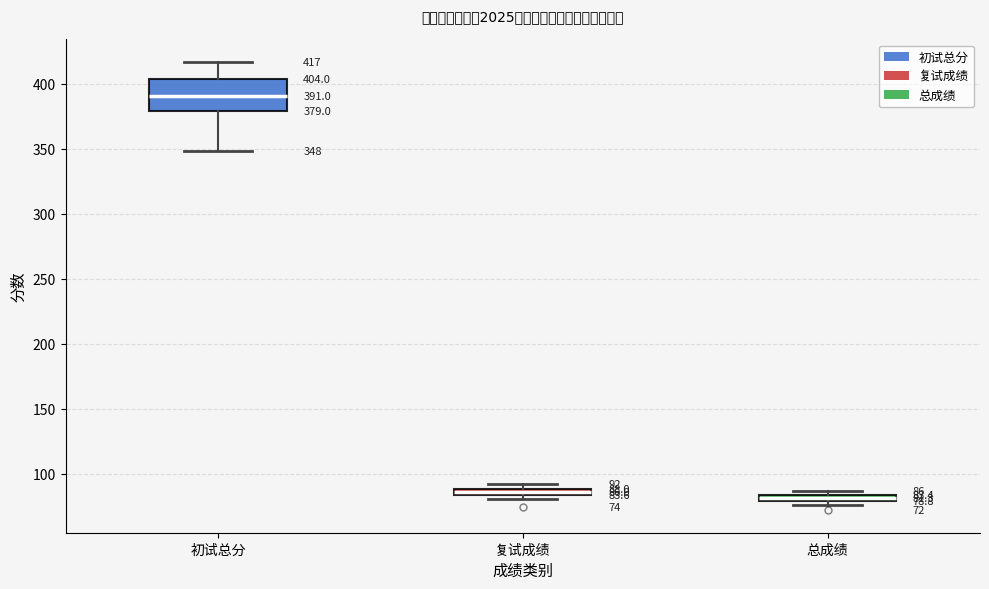

Which box has the highest median line?

初试总分